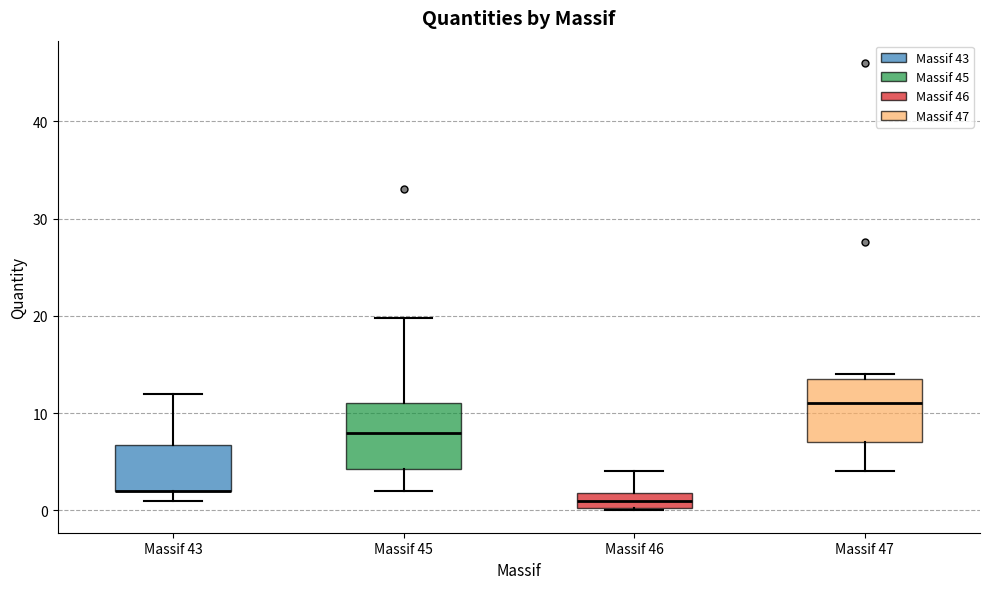

Where does the lower whisker of the box for Massif 47 end on the y-axis? The values are not printed on the chart, so give them approximately, as read against the axis.

4